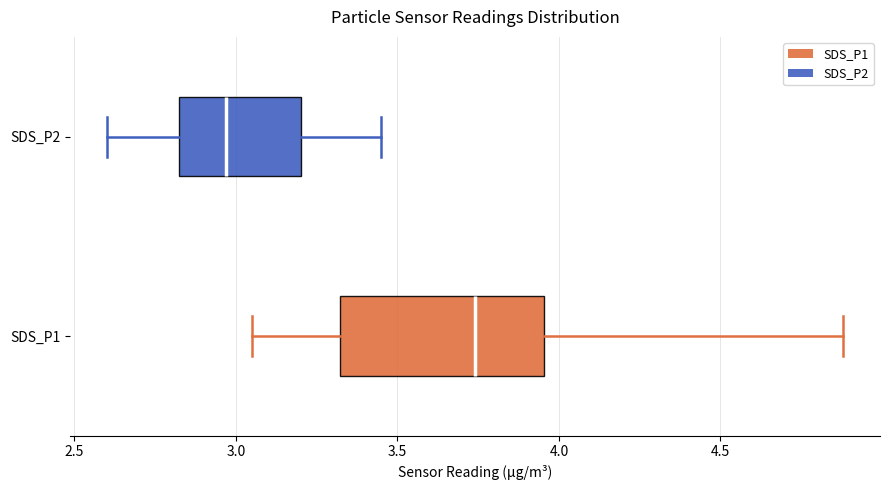

Which box is the widest, from its left edge to its right edge?

SDS_P1